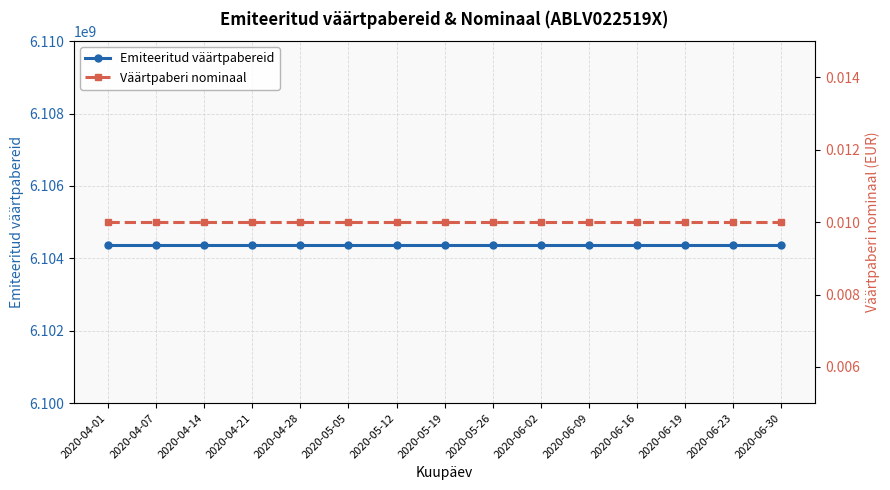

Rank the series at 2020-05-19 from lowest to highest value.

Väärtpaberi nominaal, Emiteeritud väärtpabereid